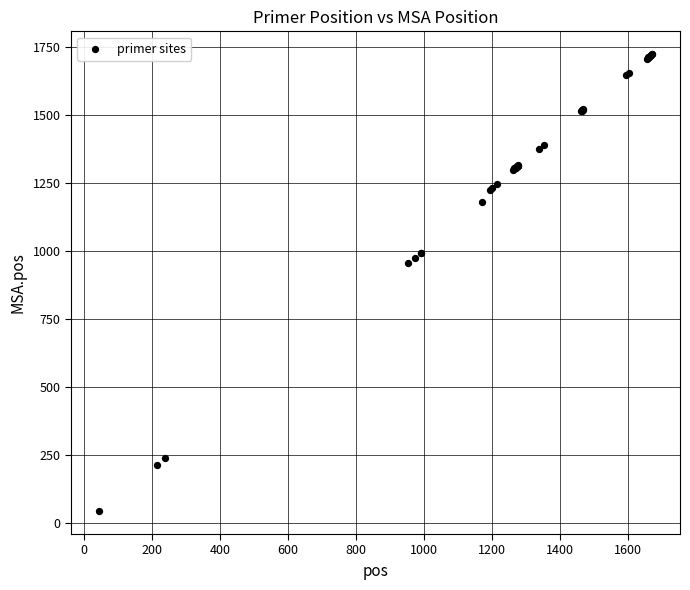

What Y value in the scatter plot is closest to 885?

956